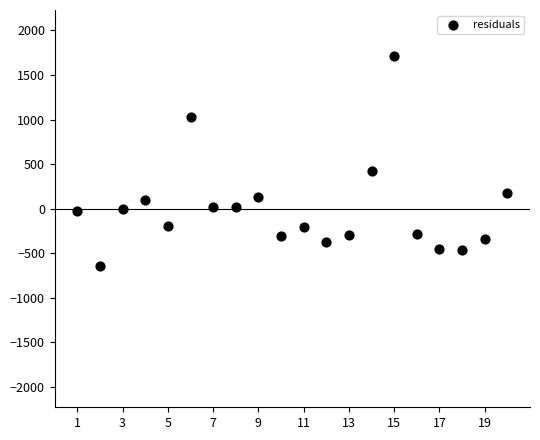

What Y value in the scatter plot is closest to 536?

423.8